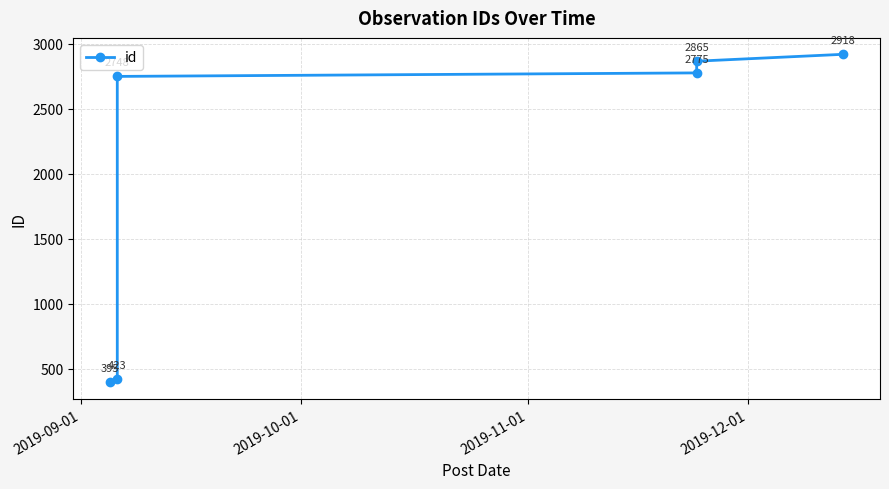

Reading left to right, transcribe all the data shown in this chart.

395	423	2748	2775	2865	2918